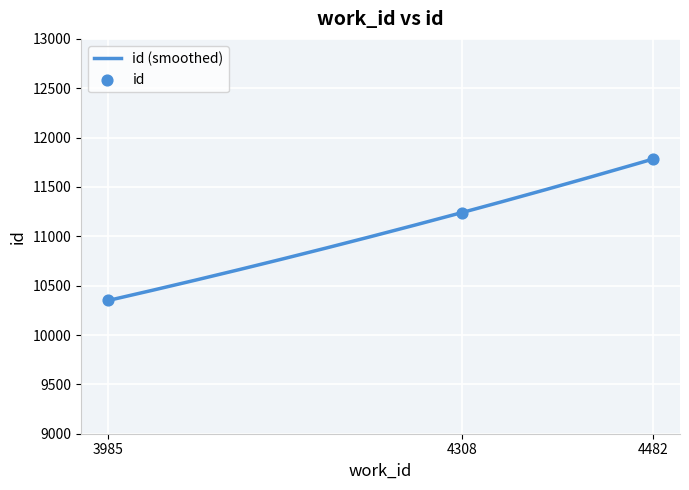

What is the change in value from 3985 to 4308?

+891